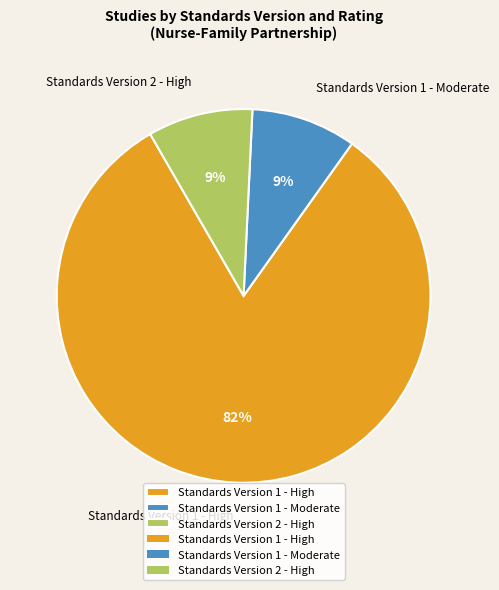

Do Standards Version 1 - High and Standards Version 1 - Moderate together represent more than half of the pie?

Yes